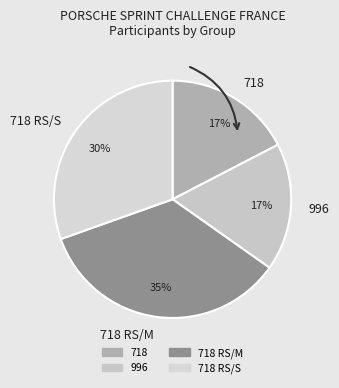

Is there a majority slice in this chart?

No